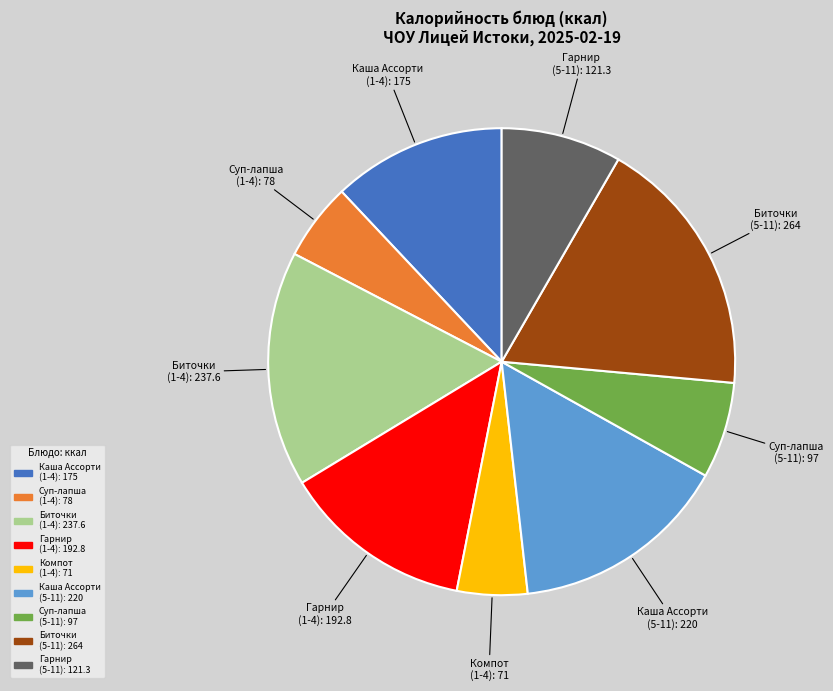

What is the ratio of the value at Каша Ассорти (5-11): 220 to the value at Каша Ассорти (1-4): 175?

1.3